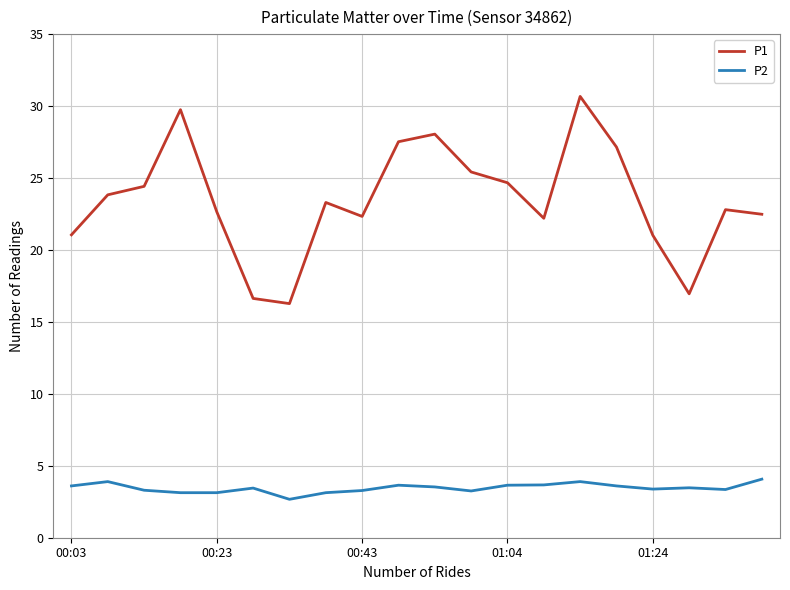

True or false: P2 and P1 cross at least once.

False